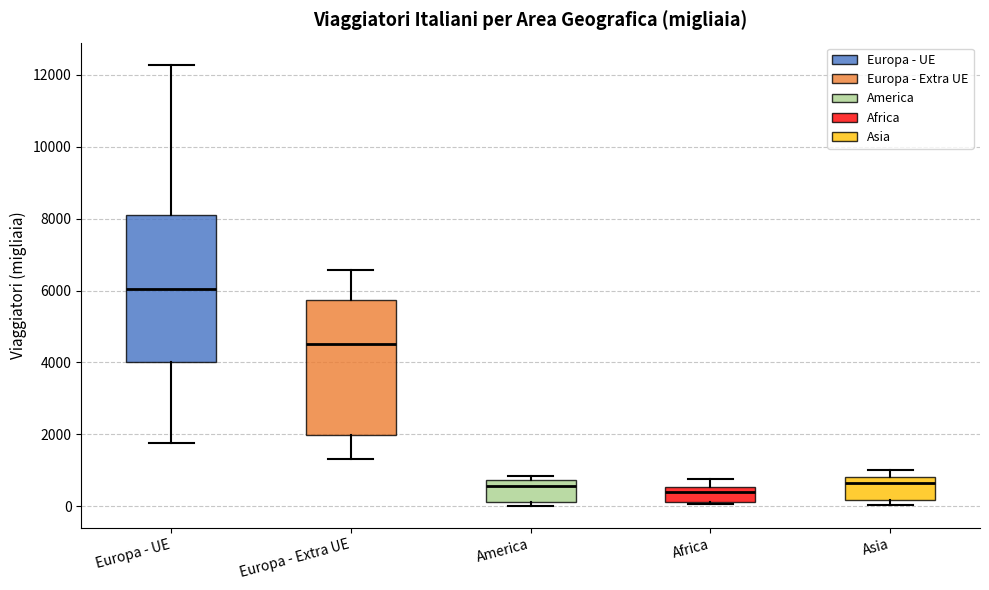

Where is the upper edge of the box for Asia on the y-axis? The values are not printed on the chart, so give them approximately, as read against the axis.

800